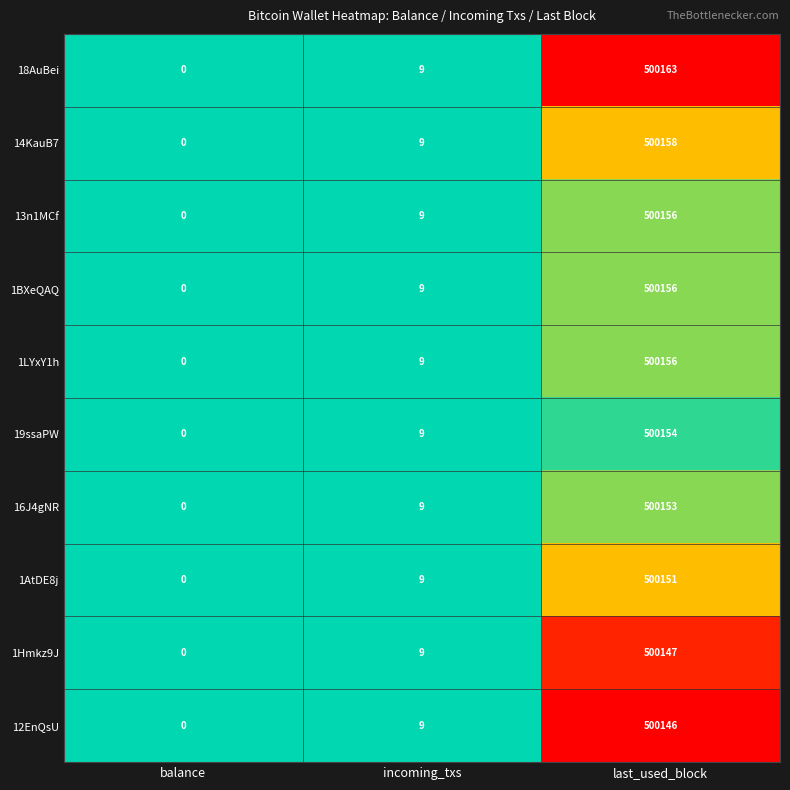

Reading left to right, what are all the values shown in this chart?

18AuBei: balance=0	incoming_txs=9	last_used_block=500163
14KauB7: balance=0	incoming_txs=9	last_used_block=500158
13n1MCf: balance=0	incoming_txs=9	last_used_block=500156
1BXeQAQ: balance=0	incoming_txs=9	last_used_block=500156
1LYxY1h: balance=0	incoming_txs=9	last_used_block=500156
19ssaPW: balance=0	incoming_txs=9	last_used_block=500154
16J4gNR: balance=0	incoming_txs=9	last_used_block=500153
1AtDE8j: balance=0	incoming_txs=9	last_used_block=500151
1Hmkz9J: balance=0	incoming_txs=9	last_used_block=500147
12EnQsU: balance=0	incoming_txs=9	last_used_block=500146